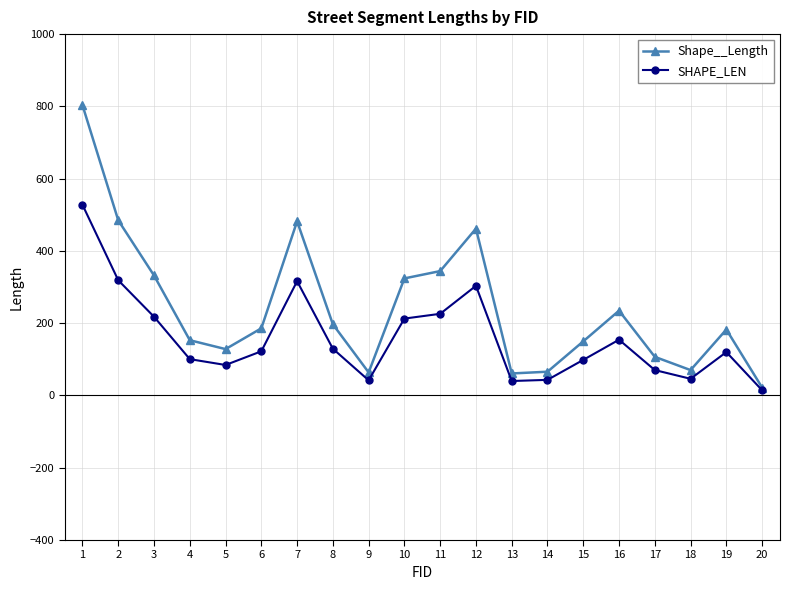

What is the value of the SHAPE_LEN point at the 8th from the left?

129.4